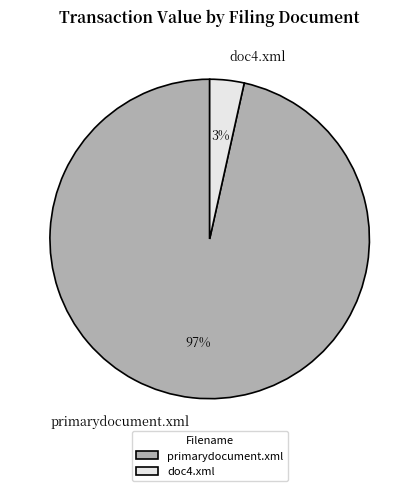

To the nearest percent, what percentage of the pie is primarydocument.xml?

97%